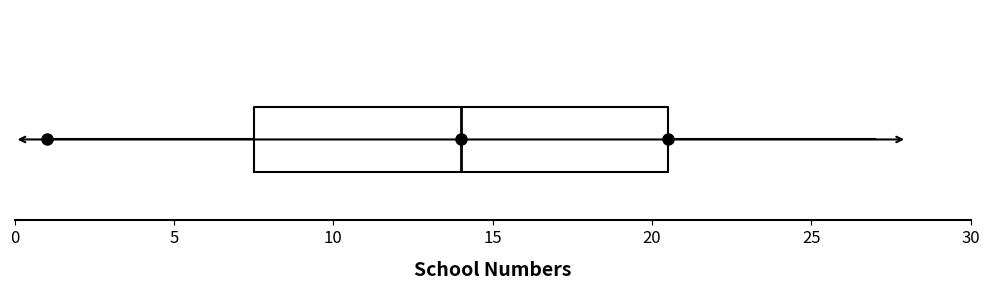

Transcribe this box plot: give where the median line is, the range the box spans, and where the two whiskers end, as read against the x-axis. The values are not printed on the chart, so give them approximately, as read against the axis.

median 14.0, box 7.5 to 20.5, whiskers 1.0 to 27.0